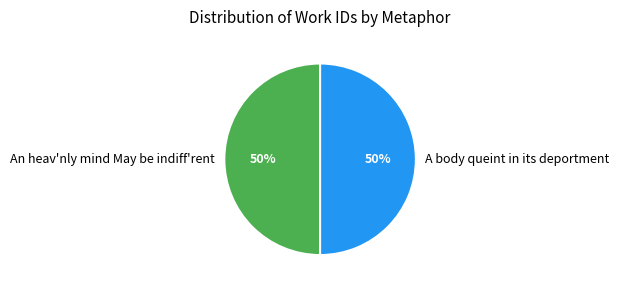

What percentage is the A body queint in its deportment slice, to the nearest percent?

50%